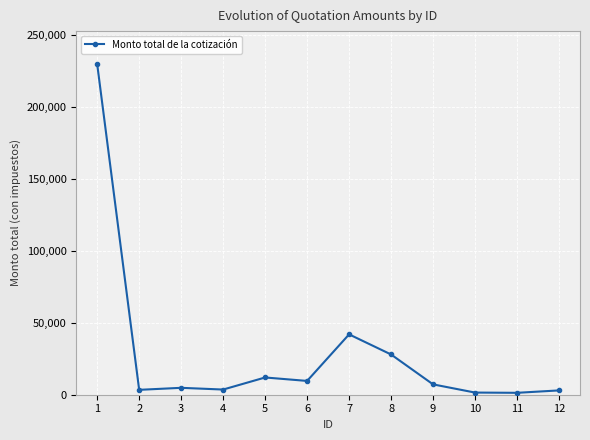

What is the sum of all values?

346427.1